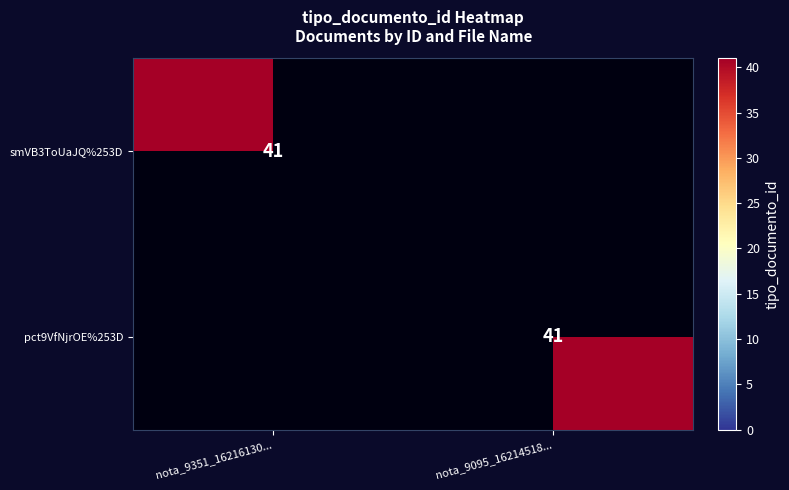

The value of smVB3ToUaJQ%253D at nota_9351_16216130... is 41. True or false?

True